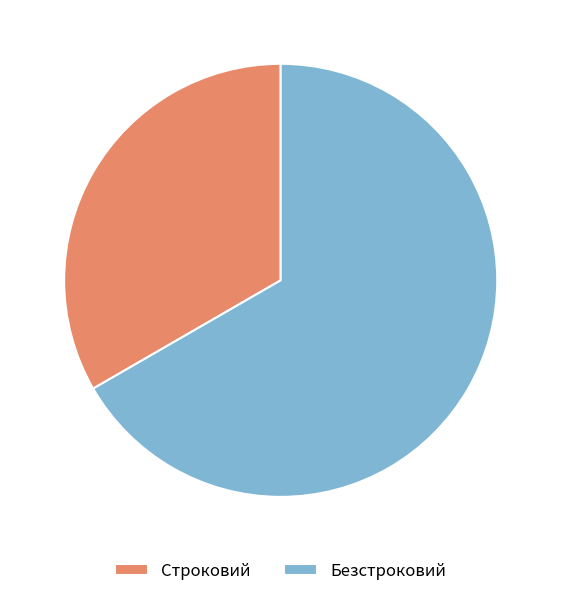

Approximately how many times larger is the value at Безстроковий compared to Строковий?

2.0